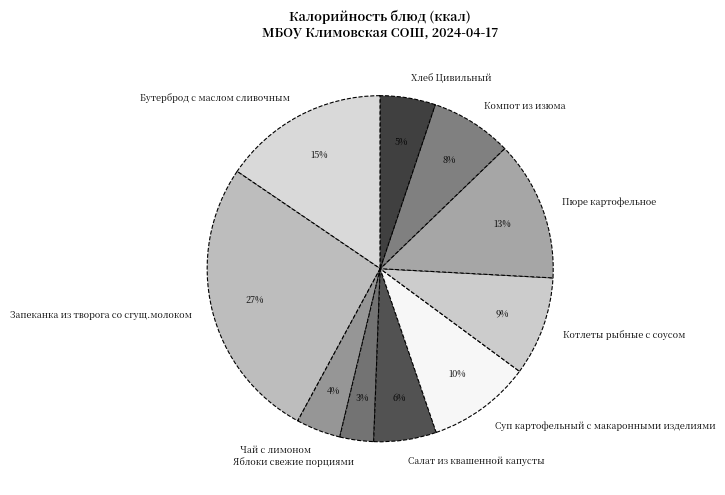

Approximately how many times larger is the value at Салат из квашенной капусты compared to Бутерброд с маслом сливочным?

0.4